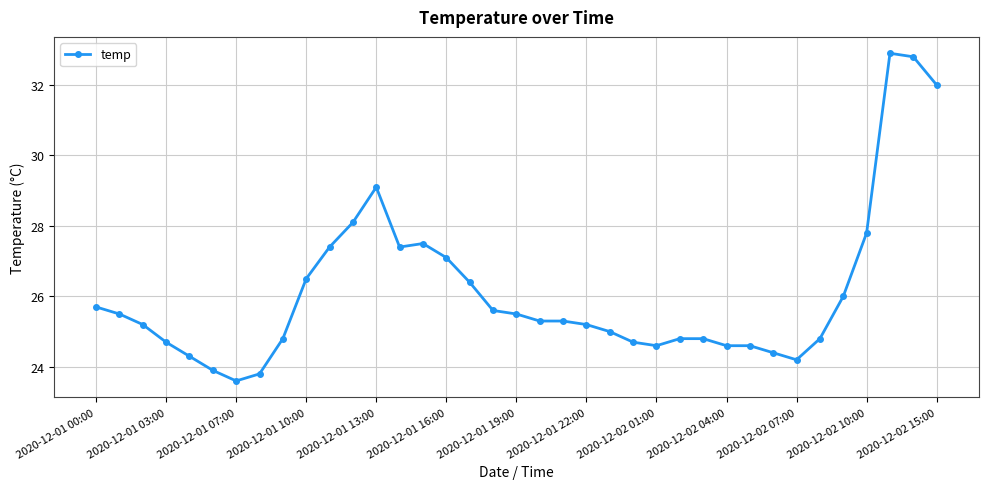

What is the greatest value displayed?

32.9